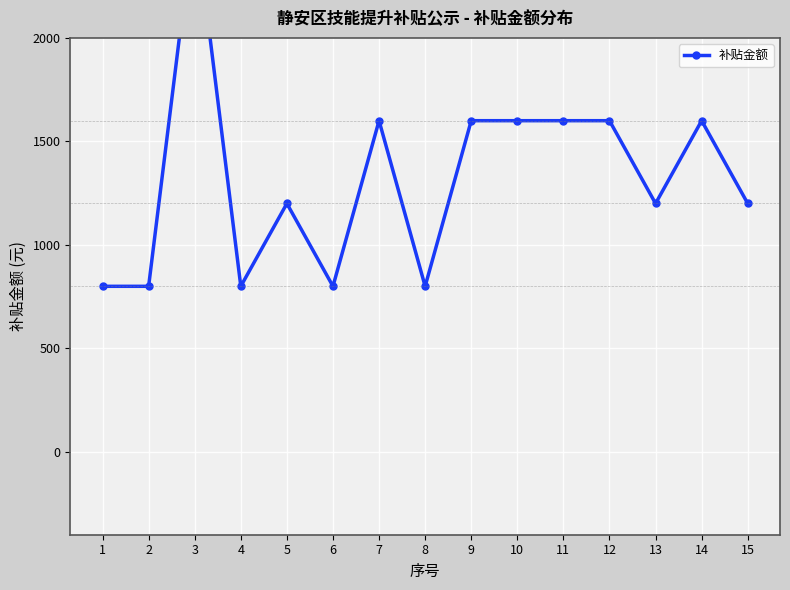

Is this an area chart (filled region under the line)?

No